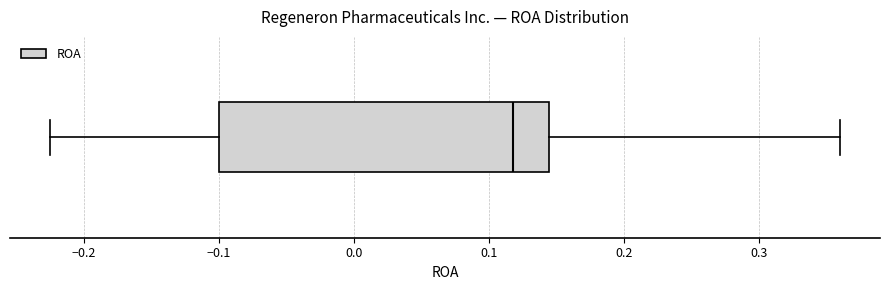

Transcribe this box plot: give where the median line is, the range the box spans, and where the two whiskers end, as read against the x-axis. The values are not printed on the chart, so give them approximately, as read against the axis.

median 0.12, box -0.10 to 0.14, whiskers -0.23 to 0.36